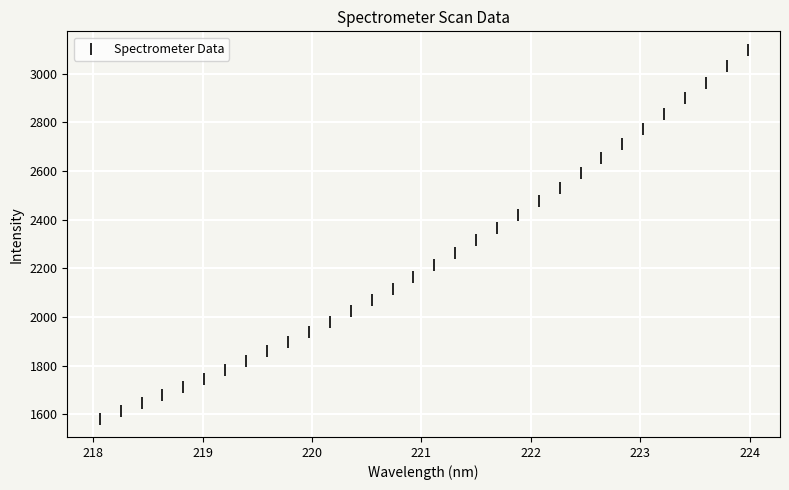

What is the range of Y values (max minus min)?

1515.1